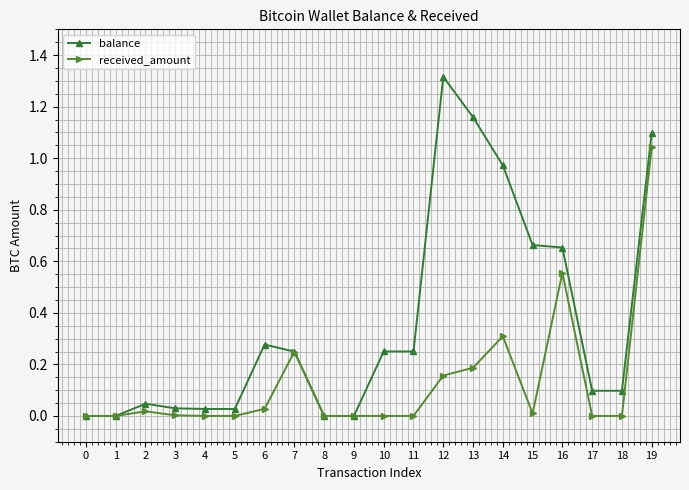

Which series has the largest total across all categories?

balance